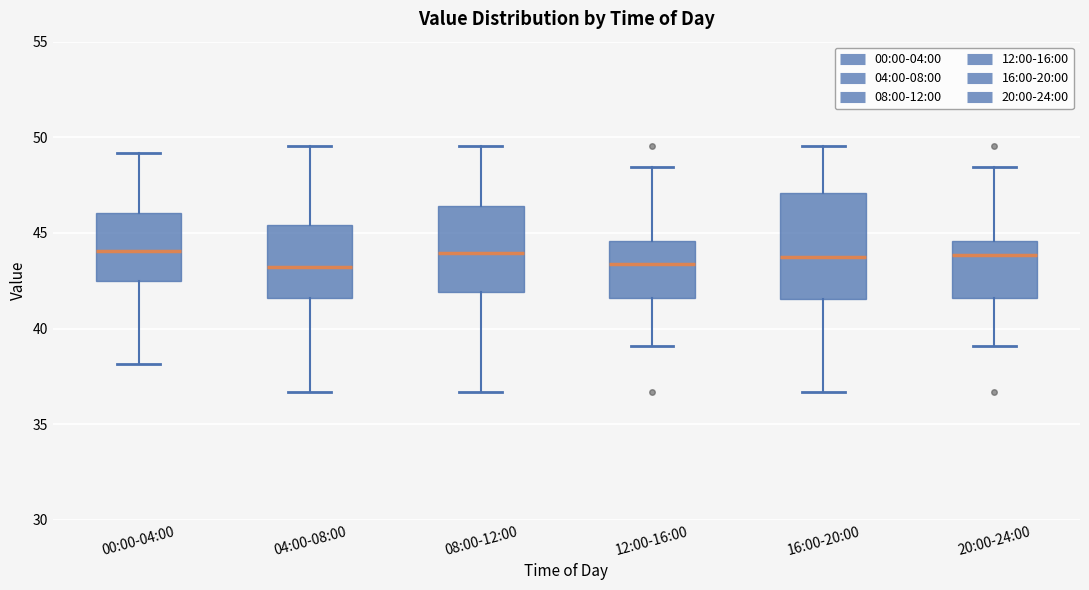

Reading left to right, transcribe this box plot: for each box, give where its median line is, the range the box spans, and where its two whiskers end, as read against the y-axis. The values are not printed on the chart, so give them approximately, as read against the axis.

00:00-04:00: median 44.0, box 42.5 to 46.0, whiskers 38.0 to 49.0
04:00-08:00: median 43.0, box 41.5 to 45.5, whiskers 36.5 to 49.5
08:00-12:00: median 44.0, box 42.0 to 46.5, whiskers 36.5 to 49.5
12:00-16:00: median 43.5, box 41.5 to 44.5, whiskers 39.0 to 48.5
16:00-20:00: median 44.0, box 41.5 to 47.0, whiskers 36.5 to 49.5
20:00-24:00: median 44.0, box 41.5 to 44.5, whiskers 39.0 to 48.5